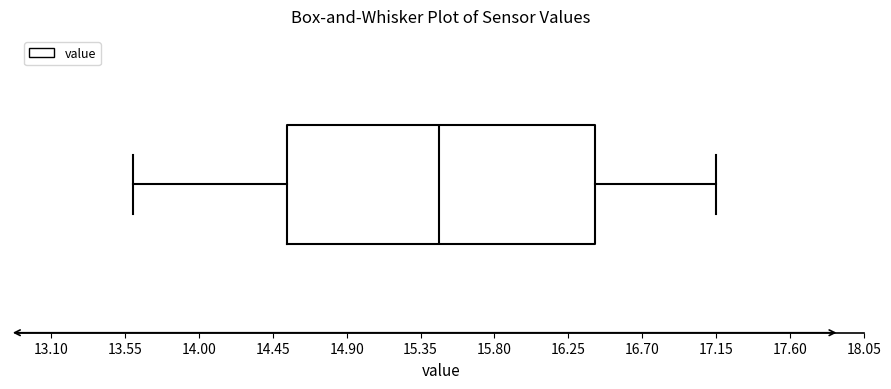

Transcribe this box plot: give where the median line is, the range the box spans, and where the two whiskers end, as read against the x-axis. The values are not printed on the chart, so give them approximately, as read against the axis.

median 15.45, box 14.55 to 16.40, whiskers 13.60 to 17.15